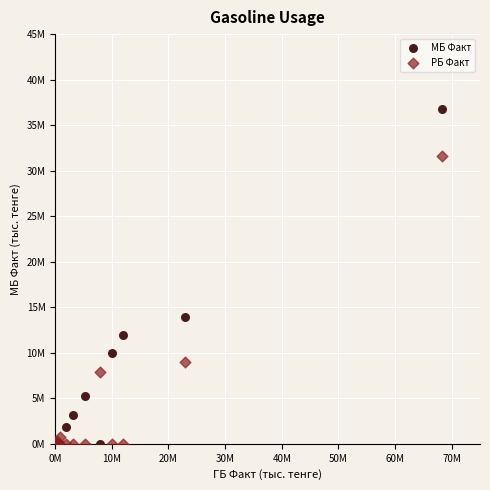

What are all the series names shown in the legend?

МБ Факт, РБ Факт